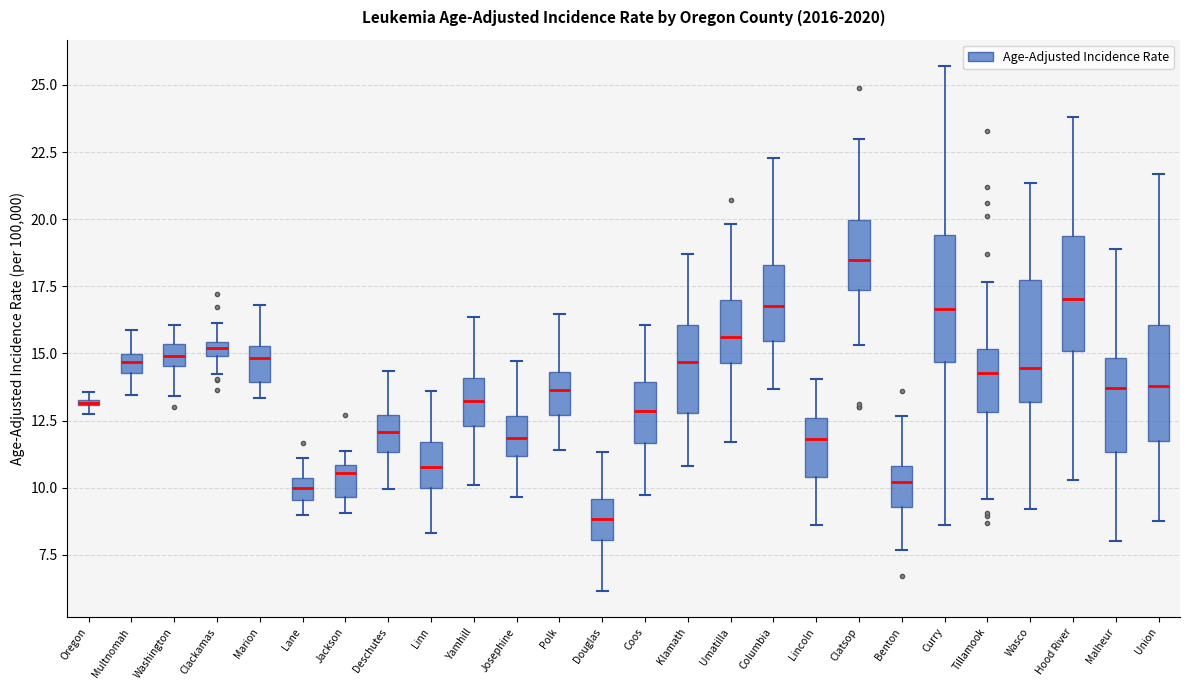

Where is the upper edge of the box for Douglas on the y-axis? The values are not printed on the chart, so give them approximately, as read against the axis.

9.5